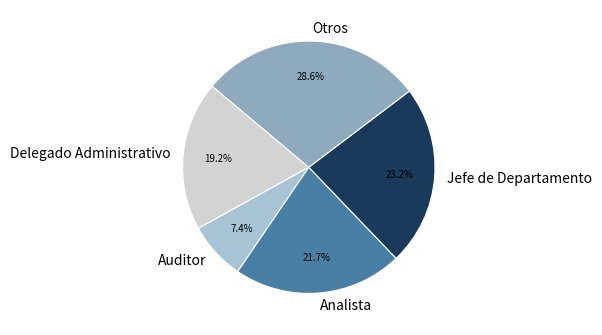

How much of the chart is everything except Delegado Administrativo?

80.8%